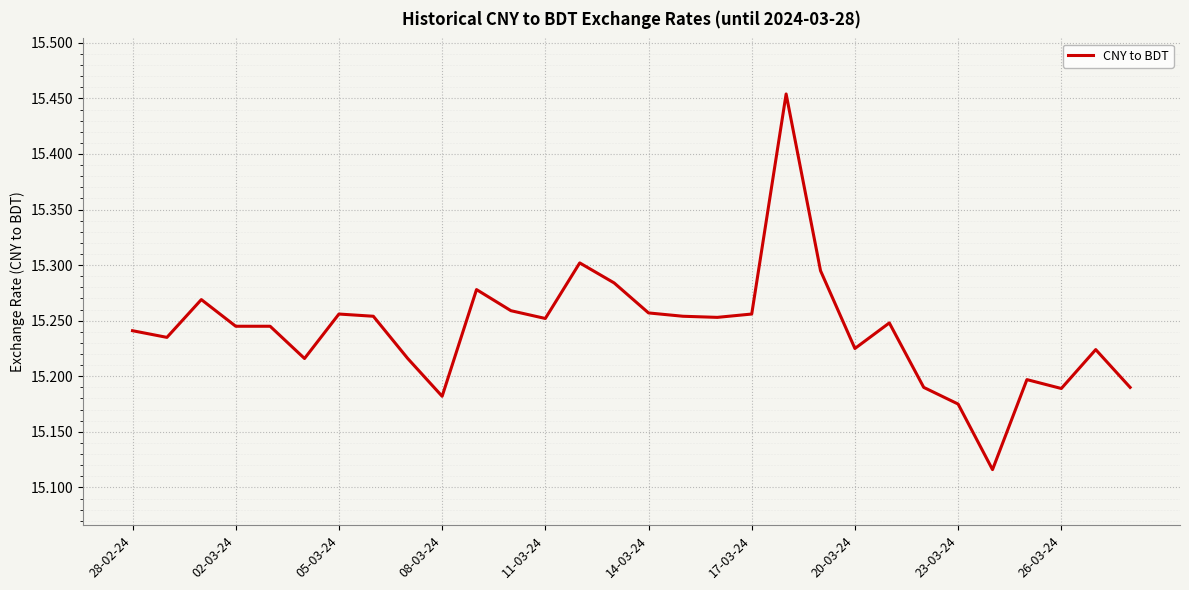

What is the difference between the maximum and minimum values?

0.3